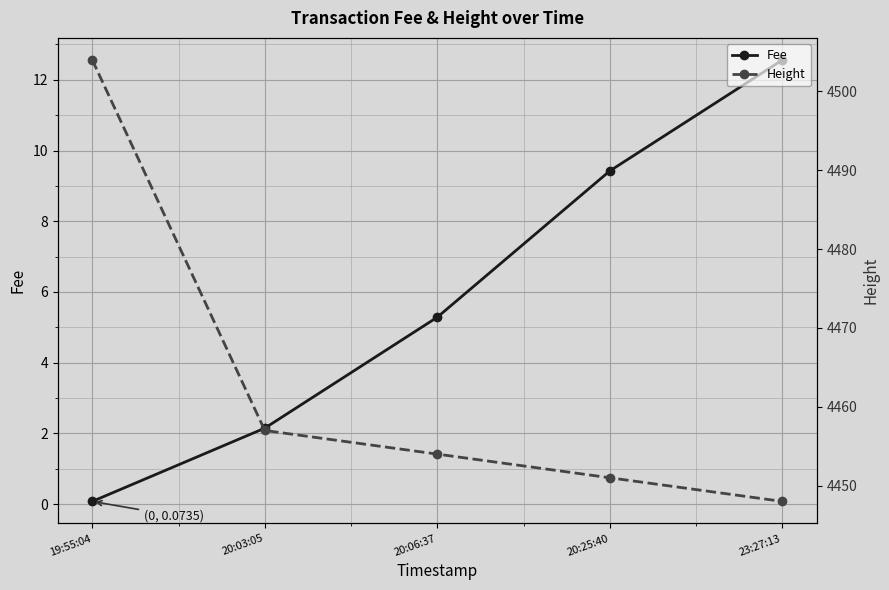

What is the difference between the highest and lowest values at 20:25:40?

4441.6